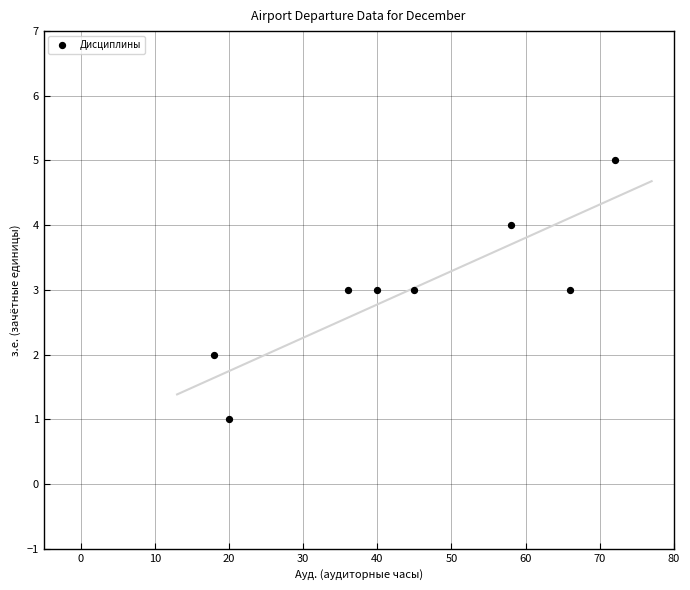

What is the range of Y values (max minus min)?

4